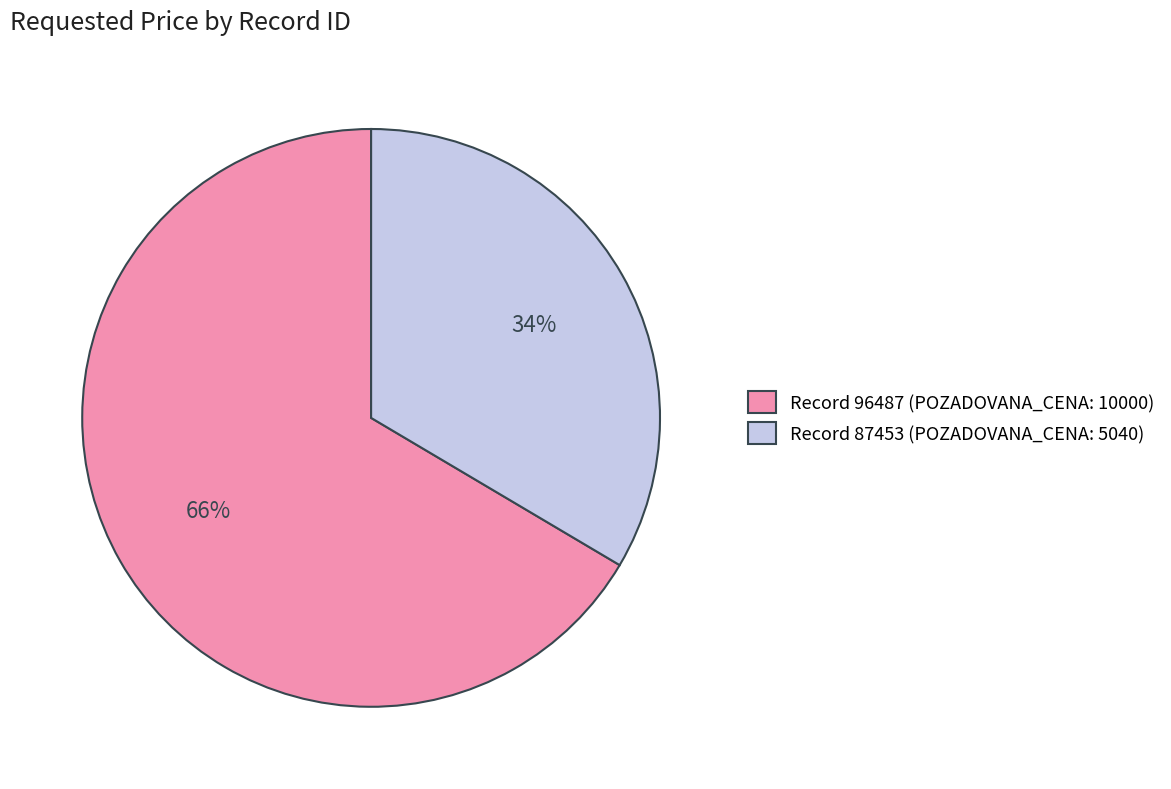

To the nearest percent, what is the average slice percentage?

50%